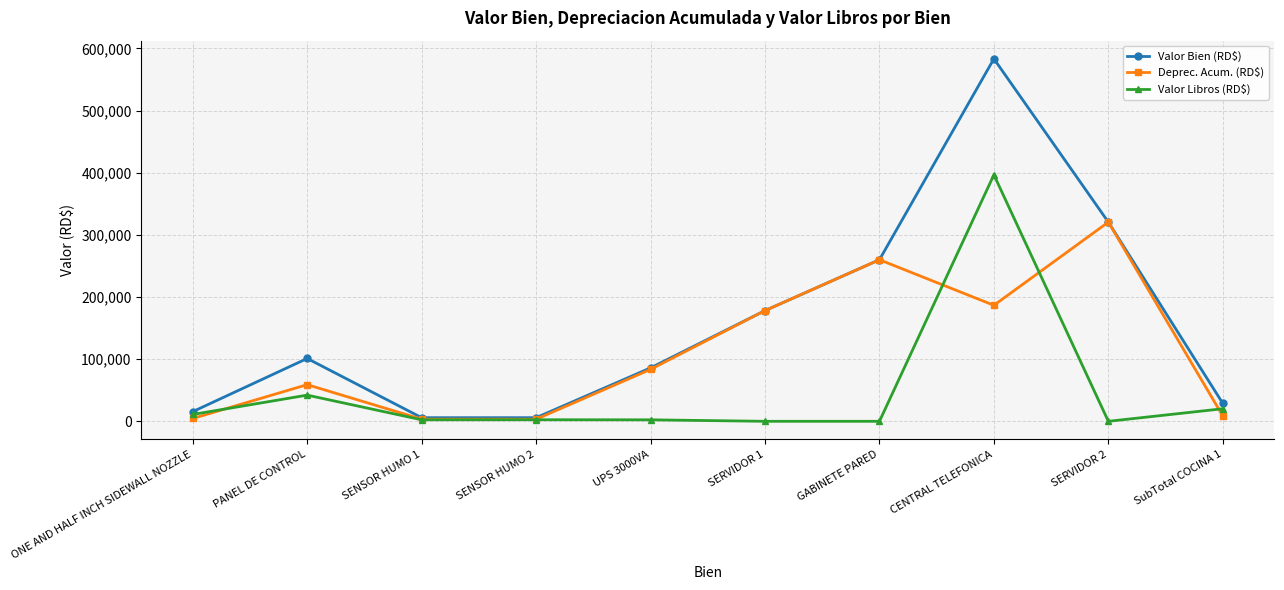

Is the value of Valor Bien (RD$) at GABINETE PARED greater than the value of Deprec. Acum. (RD$) at ONE AND HALF INCH SIDEWALL NOZZLE?

Yes